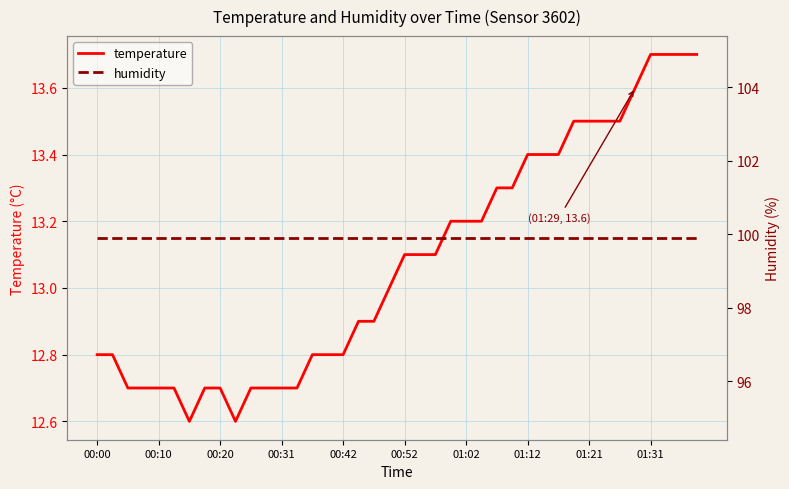

What is the minimum value for temperature?

12.6